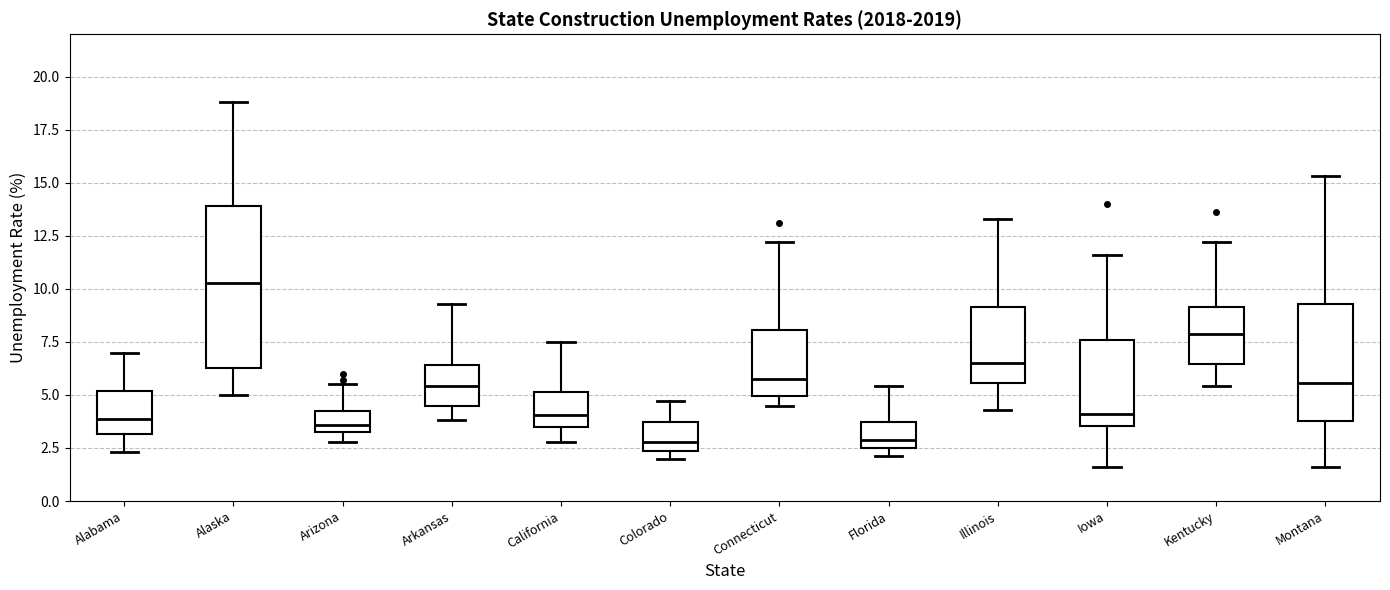

Reading left to right, read every box against the y-axis: the position of its median line, the range the box covers, and the ends of its whiskers. The values are not printed on the chart, so give them approximately, as read against the axis.

Alabama: median 4.0, box 3.0 to 5.0, whiskers 2.5 to 7.0
Alaska: median 10.5, box 6.5 to 14.0, whiskers 5.0 to 19.0
Arizona: median 3.5 (just above the box's lower edge), box 3.5 to 4.0, whiskers 3.0 to 5.5
Arkansas: median 5.5, box 4.5 to 6.5, whiskers 4.0 to 9.5
California: median 4.0, box 3.5 to 5.0, whiskers 3.0 to 7.5
Colorado: median 3.0, box 2.5 to 3.5, whiskers 2.0 to 4.5
Connecticut: median 6.0, box 5.0 to 8.0, whiskers 4.5 to 12.0
Florida: median 3.0, box 2.5 to 3.5, whiskers 2.0 to 5.5
Illinois: median 6.5, box 5.5 to 9.0, whiskers 4.5 to 13.5
Iowa: median 4.0, box 3.5 to 7.5, whiskers 1.5 to 11.5
Kentucky: median 8.0, box 6.5 to 9.0, whiskers 5.5 to 12.0
Montana: median 5.5, box 4.0 to 9.5, whiskers 1.5 to 15.5